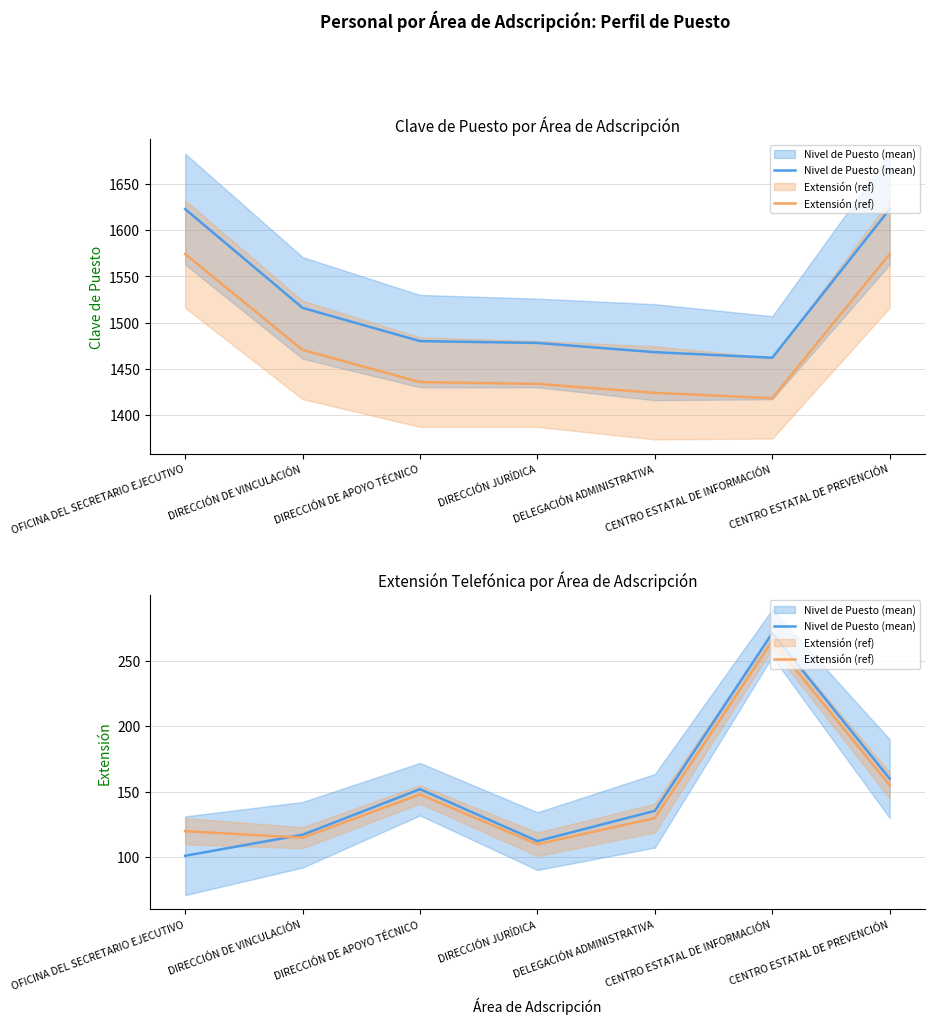

What is the spread (max minus min) of values at DIRECCIÓN JURÍDICA?

2.4